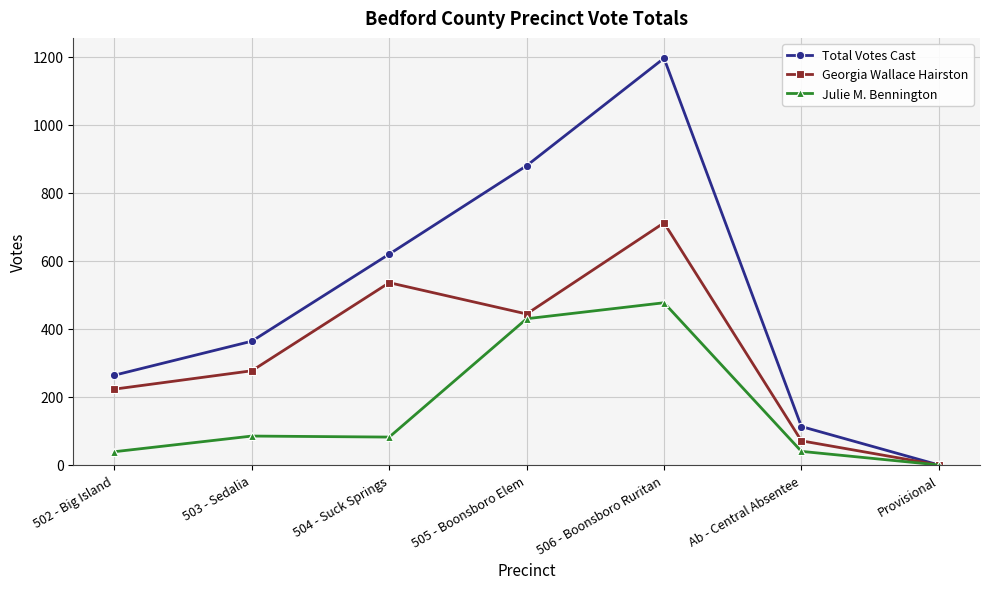

What position from the right is 505 - Boonsboro Elem?

4